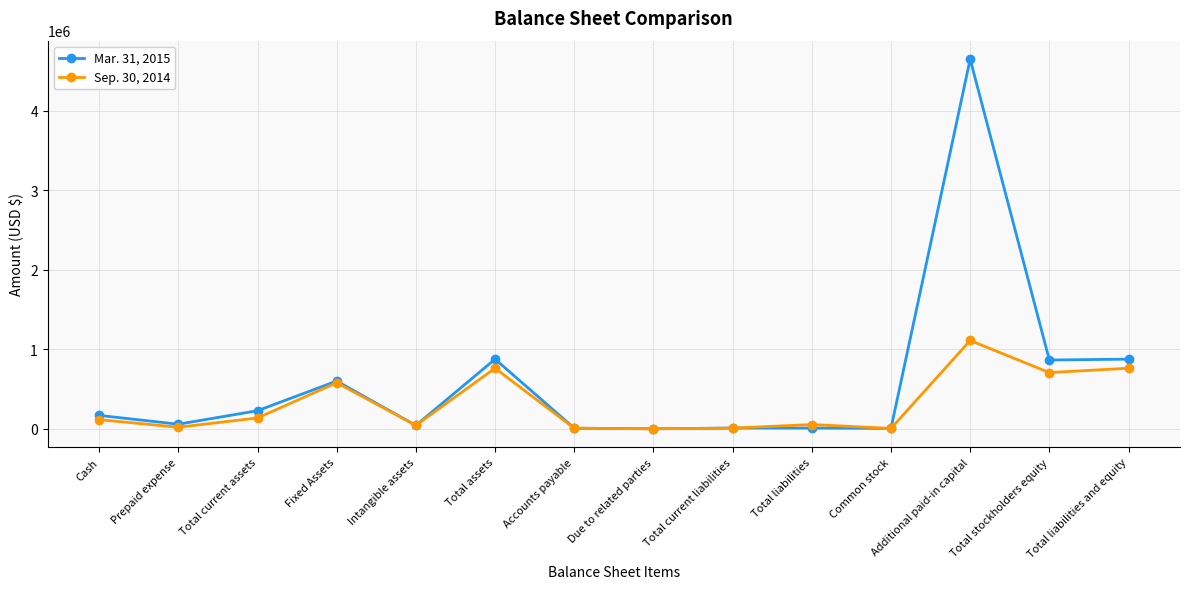

What is the total value across all series at Total current liabilities?

20936